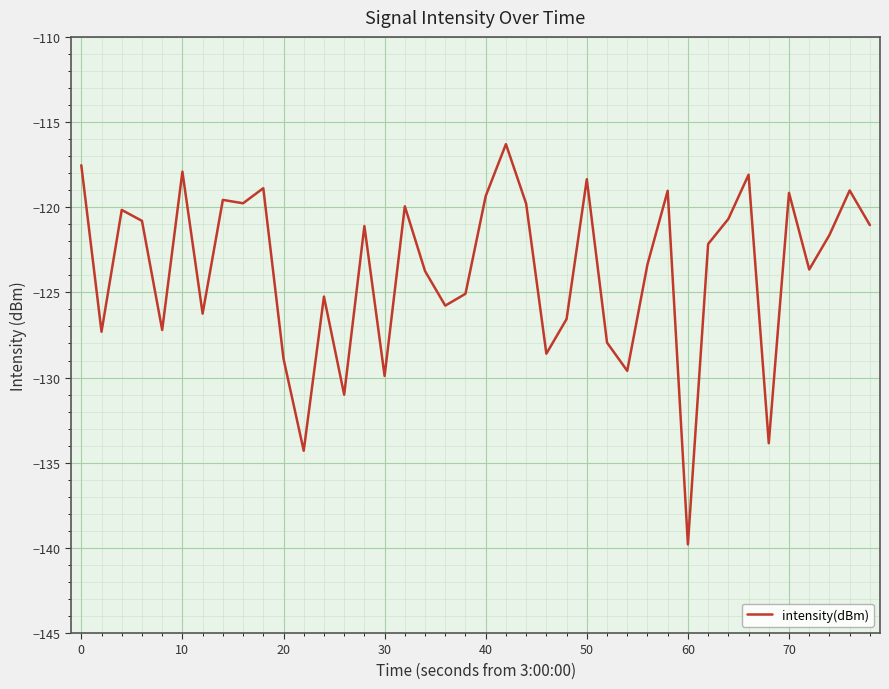

What is the difference between the maximum and minimum values?

23.5